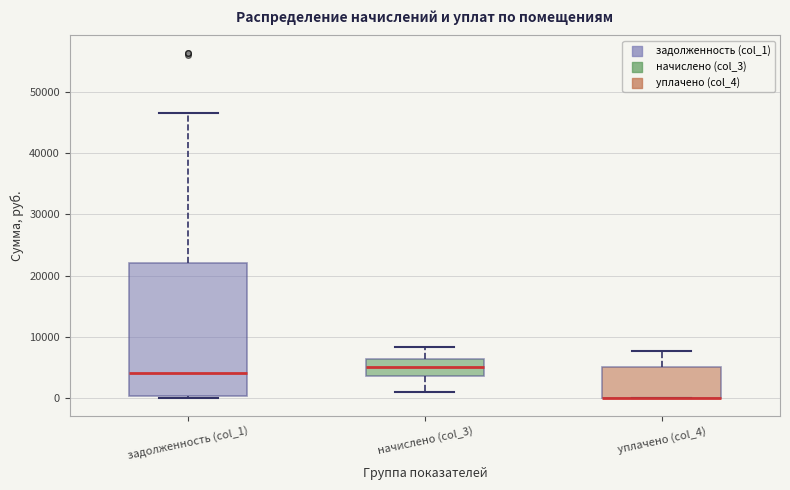

Reading left to right, read every box against the y-axis: the position of its median line, the range the box covers, and the ends of its whiskers. The values are not printed on the chart, so give them approximately, as read against the axis.

задолженность (col_1): median 4000, box 0 to 22000, whiskers 0 (just below the box's lower edge) to 47000
начислено (col_3): median 5000, box 4000 to 6000, whiskers 1000 to 8000
уплачено (col_4): median 0 (drawn on the box's lower edge), box 0 to 5000, whiskers 0 to 8000